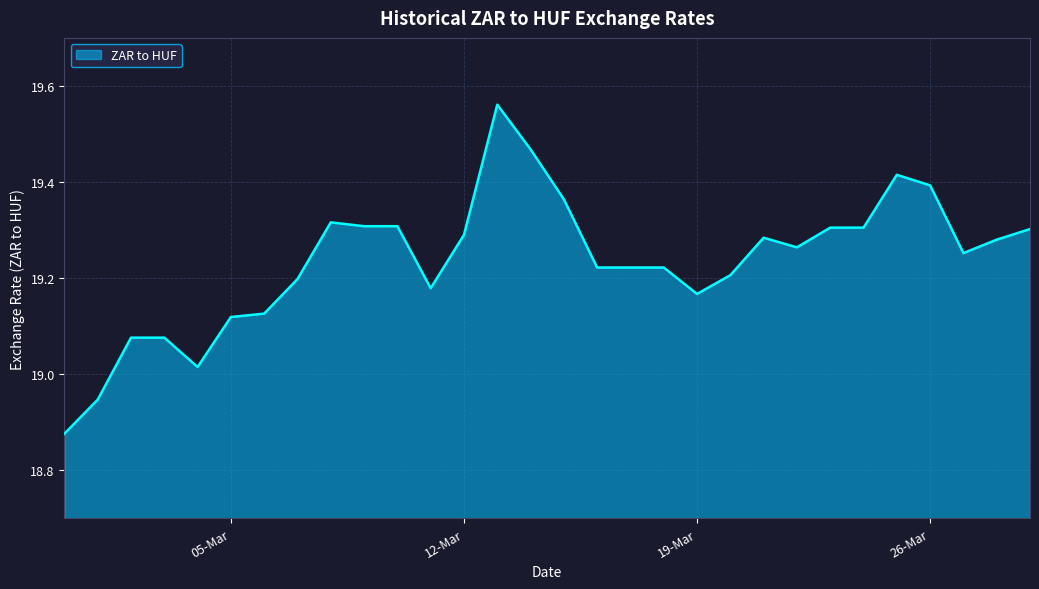

What is the minimum value shown in the chart?

18.9